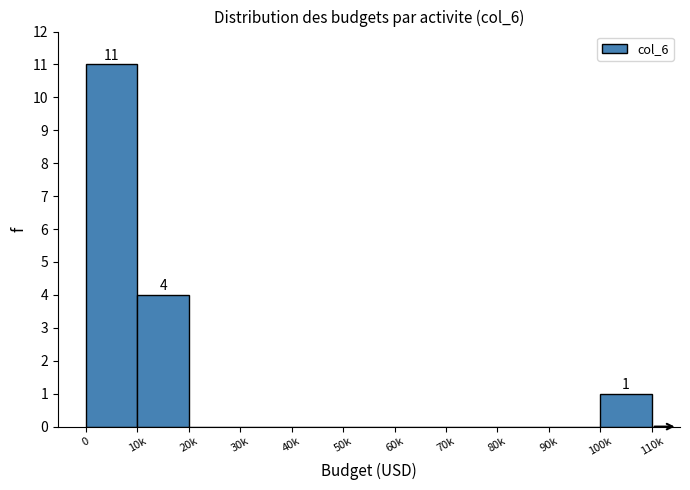

Reading right to left, extract all data points from this chart.

100k=1	90k=0	80k=0	70k=0	60k=0	50k=0	40k=0	30k=0	20k=0	10k=4	0=11